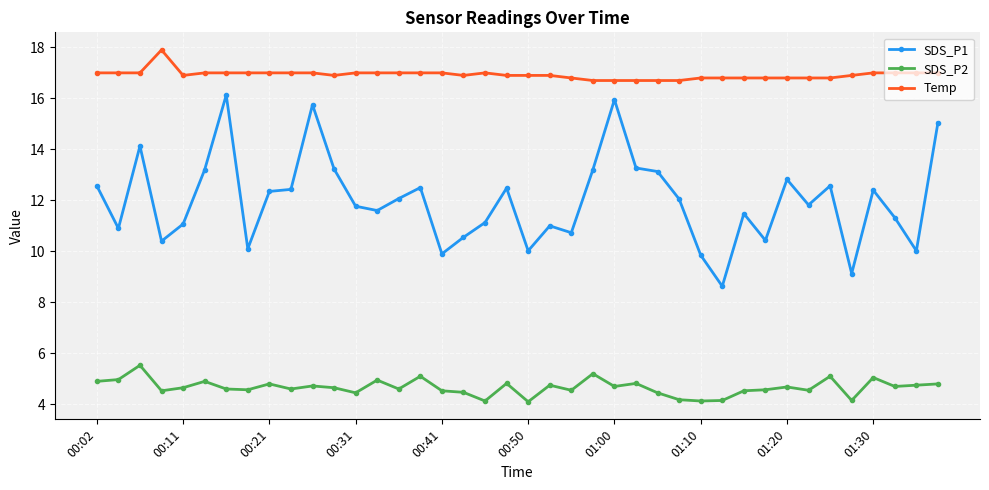

Rank the series by their average value, from lowest to highest.

SDS_P2, SDS_P1, Temp